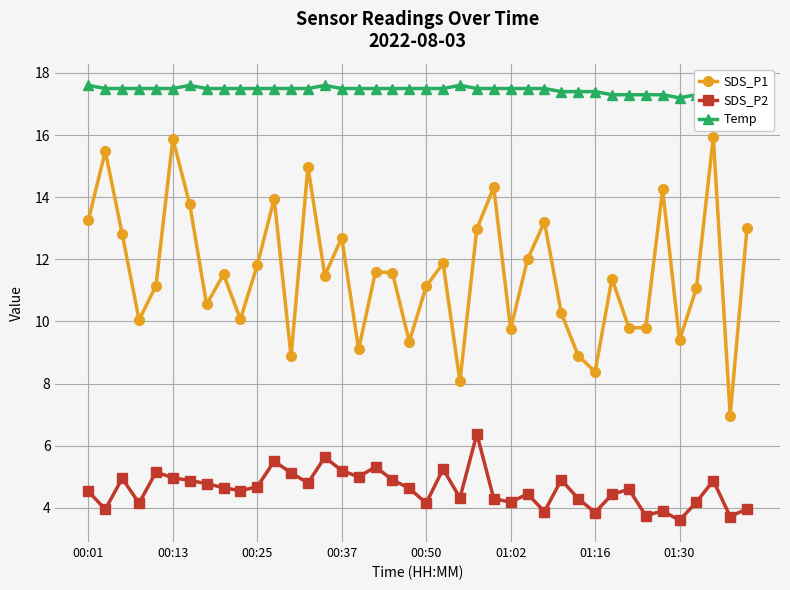

At how many categories does at least one series exceed 3?

40